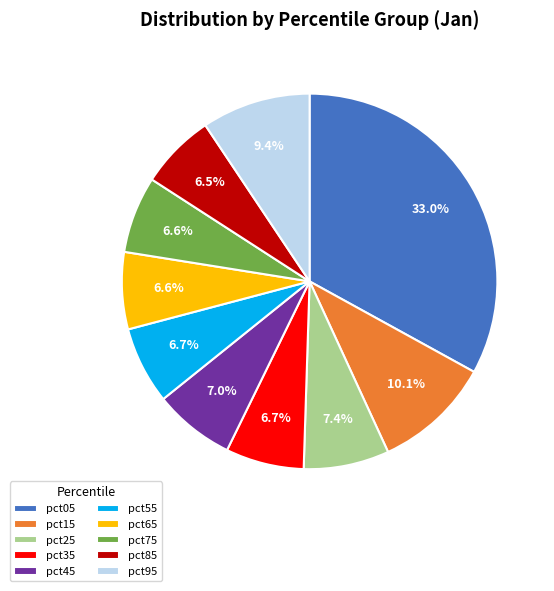

To the nearest percent, what portion does pct95 represent?

9%